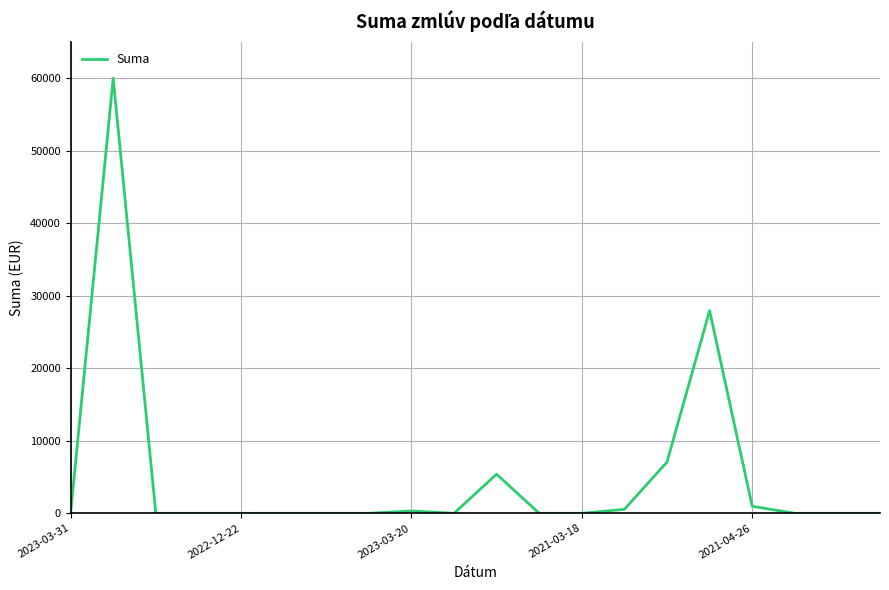

What is the difference between the maximum and minimum values?

60000.0